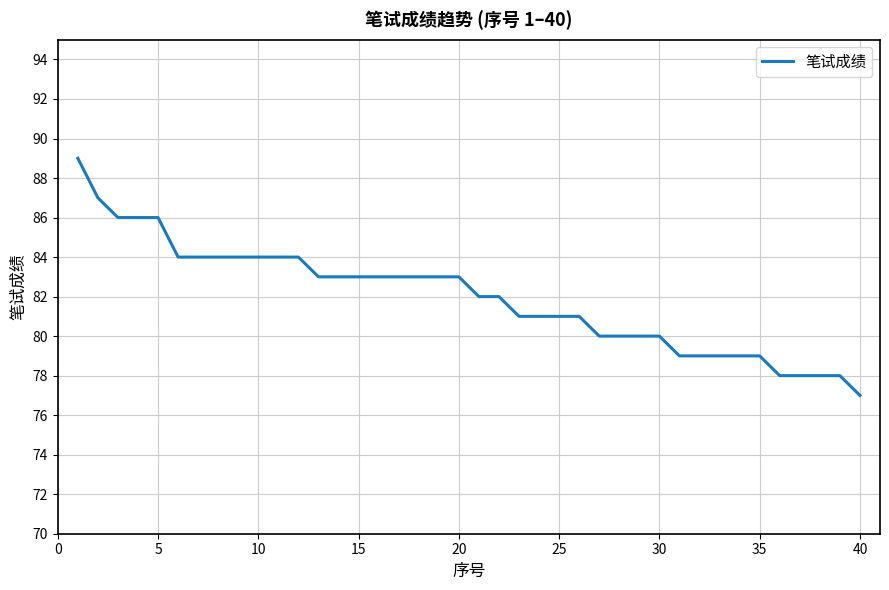

What is the maximum value shown in the chart?

89